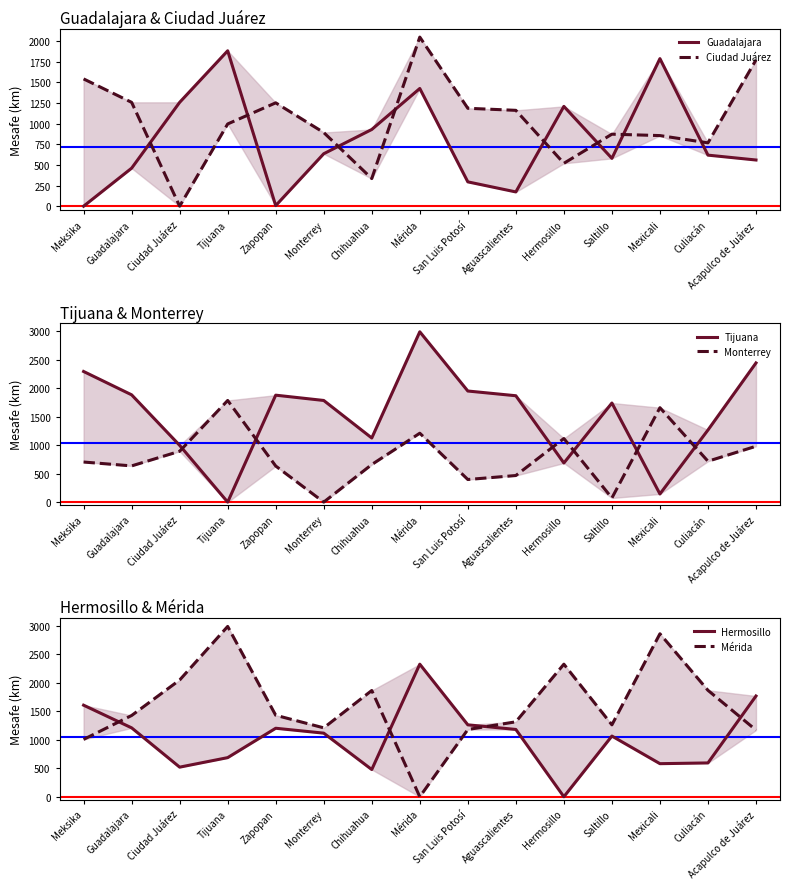

What is the sum of all Monterrey values?

11933